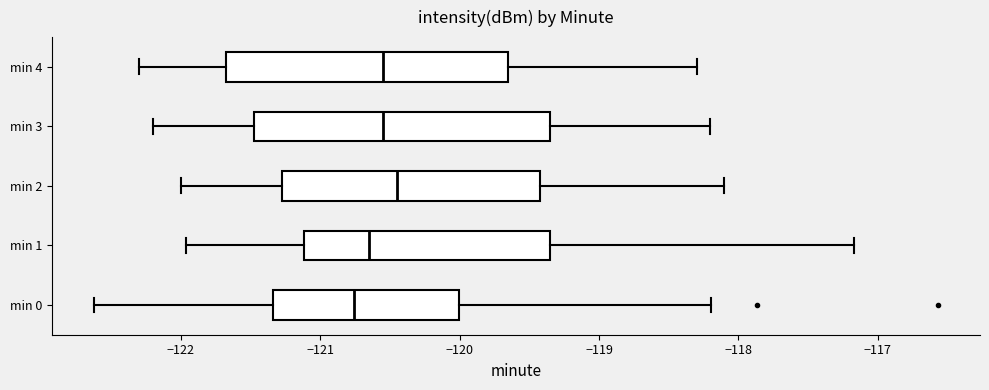

Where is the right edge of the box for min 3 on the x-axis? The values are not printed on the chart, so give them approximately, as read against the axis.

-119.3